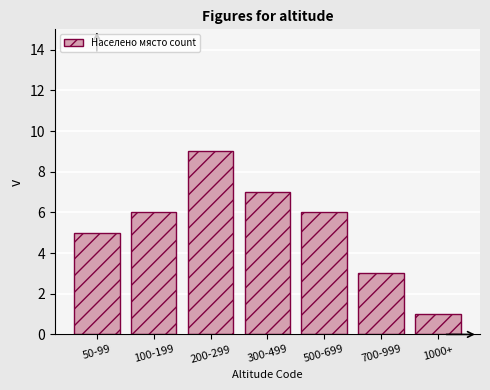

Reading left to right, extract all data points from this chart.

5	6	9	7	6	3	1